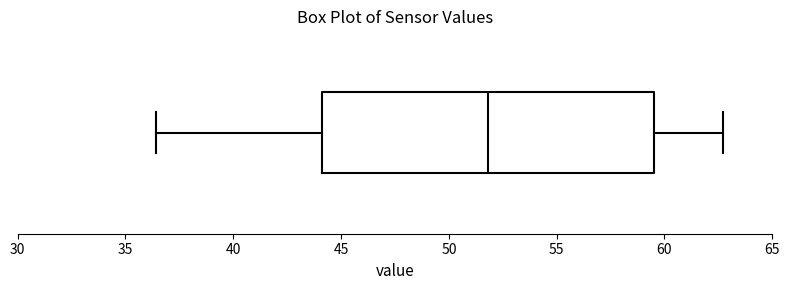

Transcribe this box plot: give where the median line is, the range the box spans, and where the two whiskers end, as read against the x-axis. The values are not printed on the chart, so give them approximately, as read against the axis.

median 52.0, box 44.0 to 59.5, whiskers 36.5 to 62.5